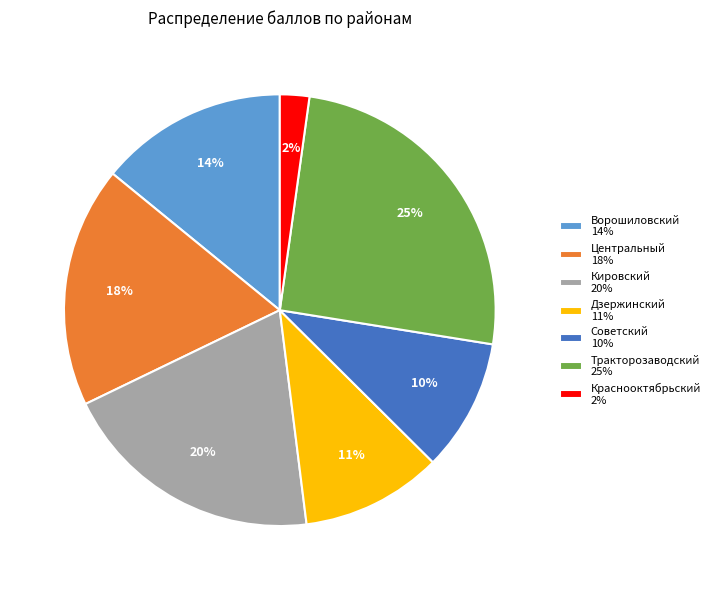

To the nearest percent, what is the average slice percentage?

14%